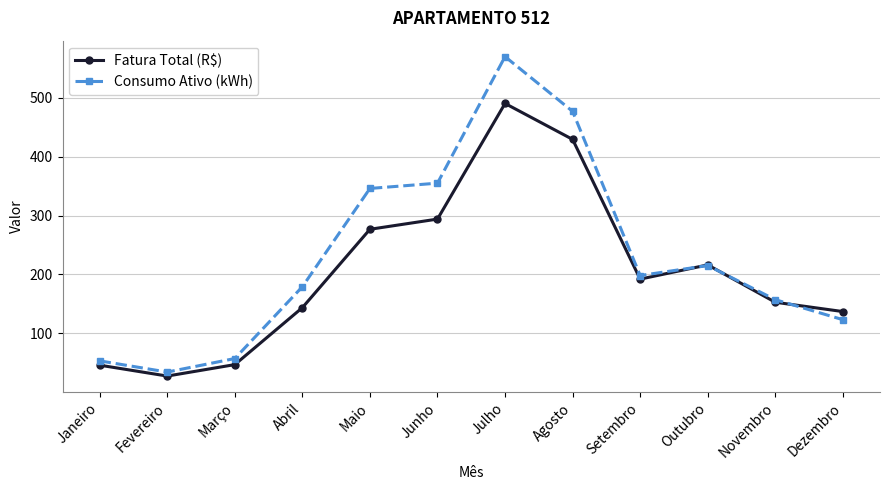

After their last crossing, which series has the higher values: Consumo Ativo (kWh) or Fatura Total (R$)?

Fatura Total (R$)